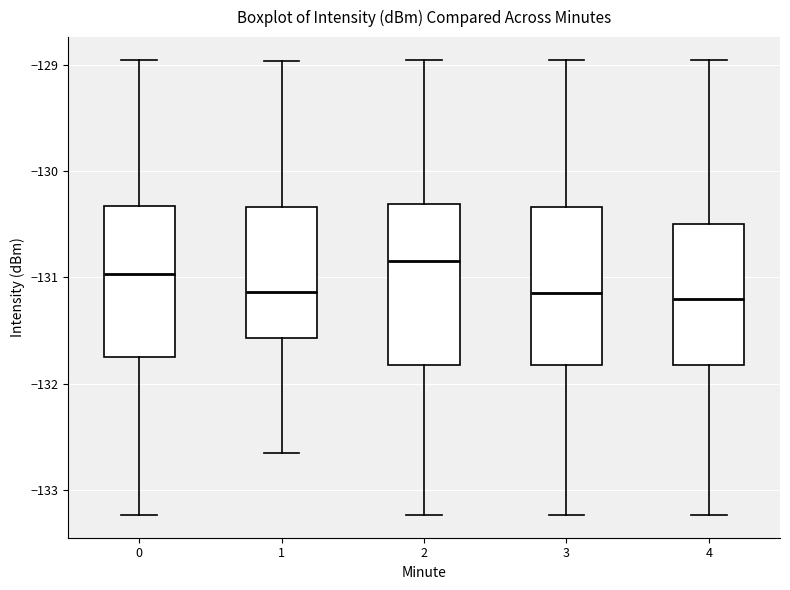

Where does the lower whisker of the box at x = 3 end on the y-axis? The values are not printed on the chart, so give them approximately, as read against the axis.

-133.2